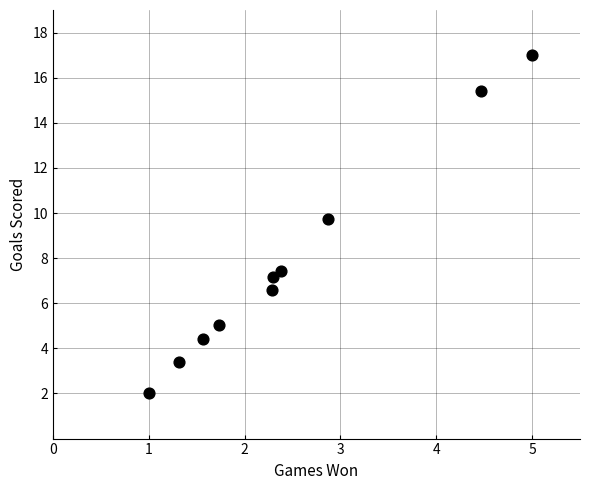

What is the range of Y values (max minus min)?

15.0